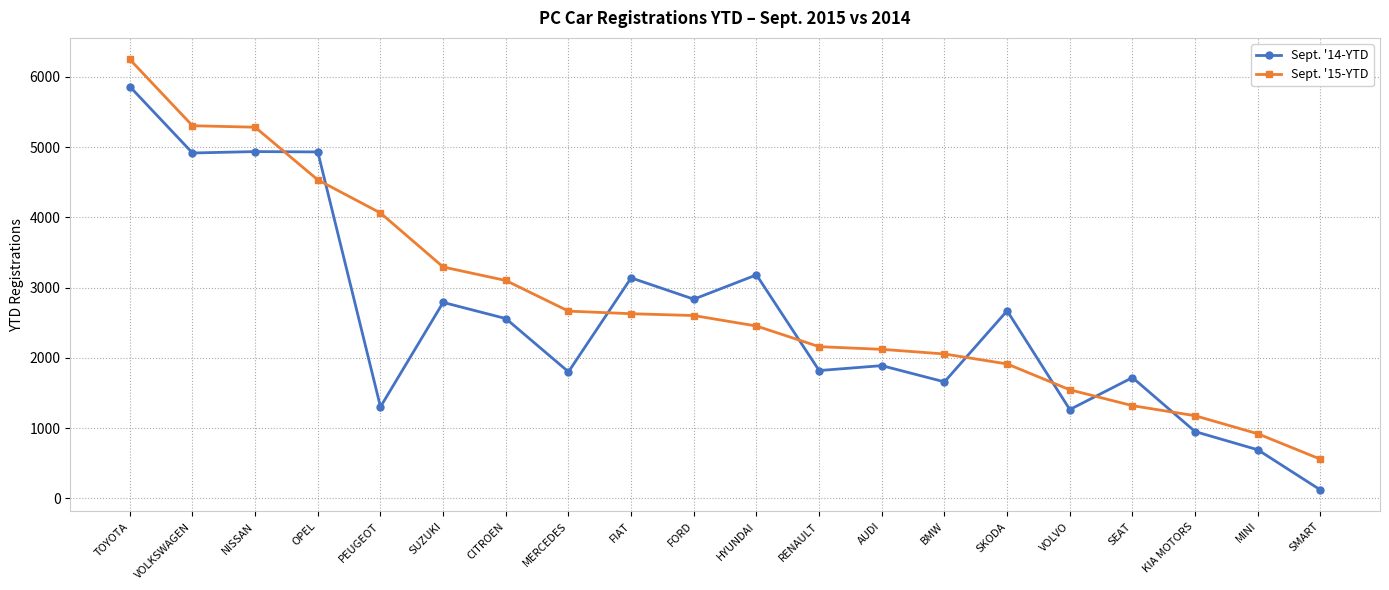

What is the sum of the Sept. '14-YTD values at SMART and PEUGEOT?

1421